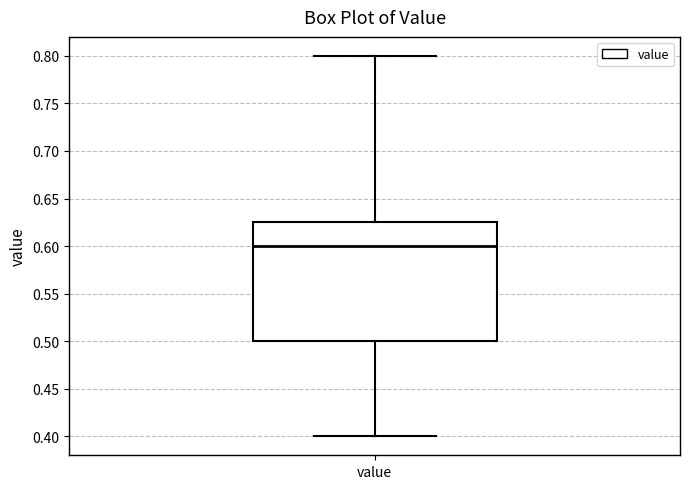

Where does the upper whisker of the box for value end on the y-axis? The values are not printed on the chart, so give them approximately, as read against the axis.

0.800